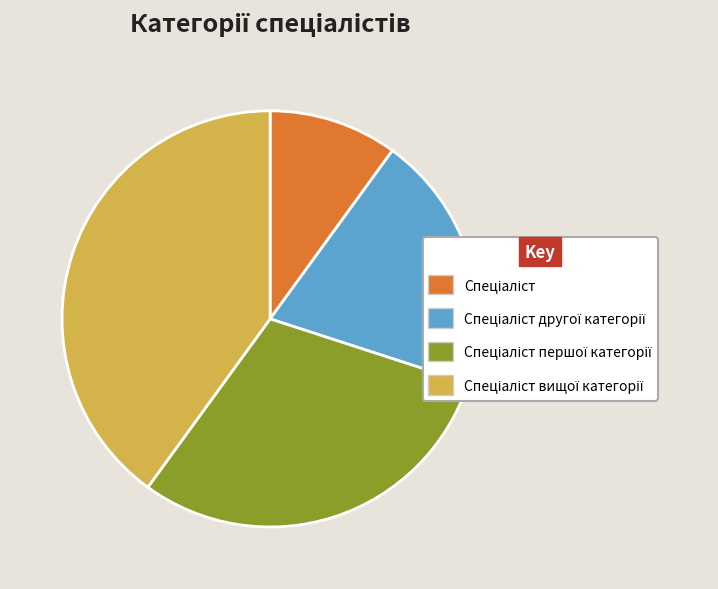

Is there any slice that represents more than half of the pie?

No